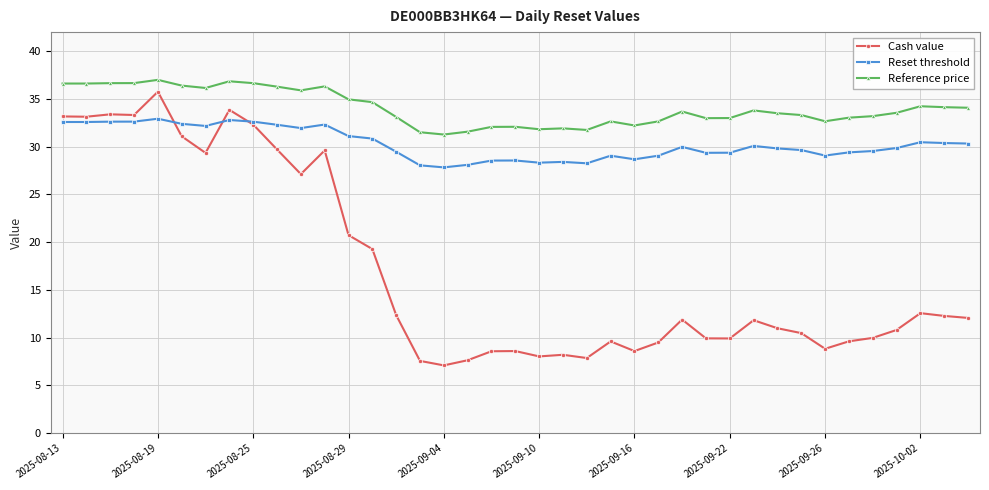

Rank the series by their maximum value, from lowest to highest.

Reset threshold, Cash value, Reference price